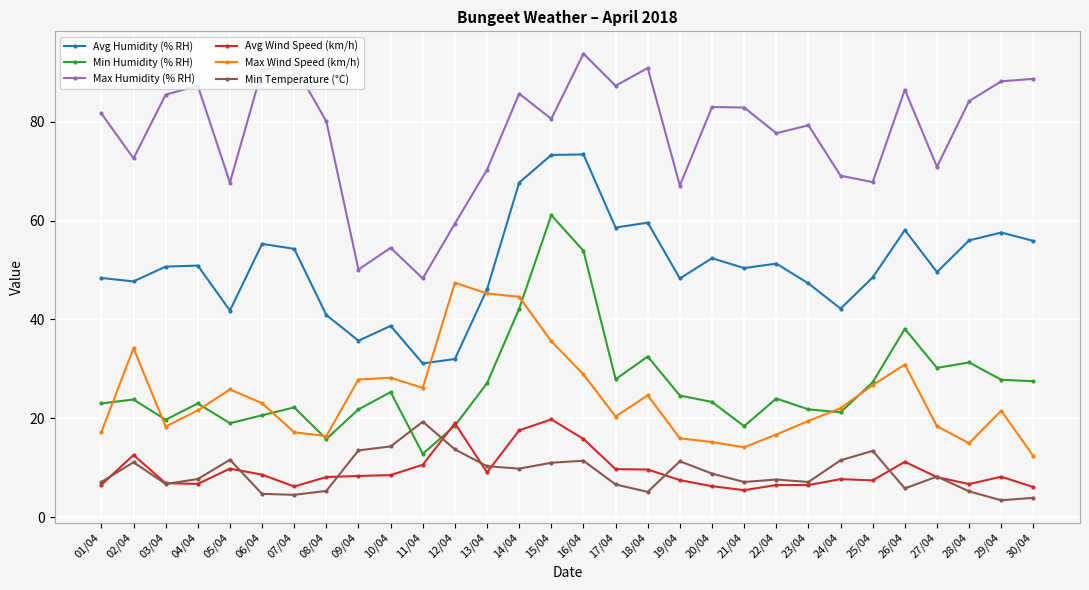

How many data points in Max Humidity (% RH) are less than 81?

15